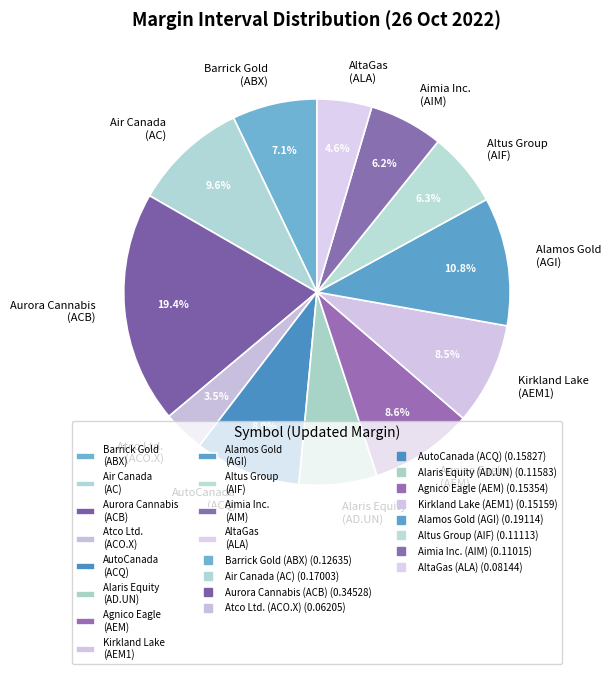

Which category has the smallest portion of the pie?

Atco Ltd. (ACO.X)